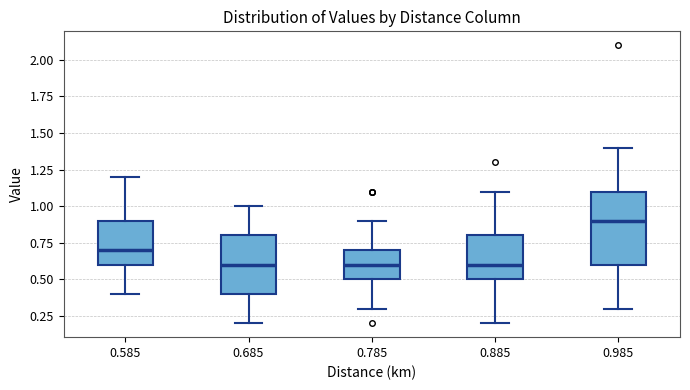

Where does the upper whisker of the box at x = 0.685 end on the y-axis? The values are not printed on the chart, so give them approximately, as read against the axis.

1.0